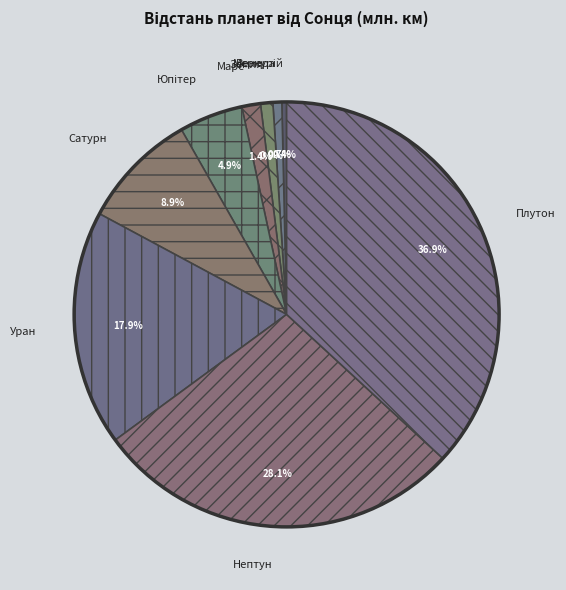

How many slices are in this pie chart?

9